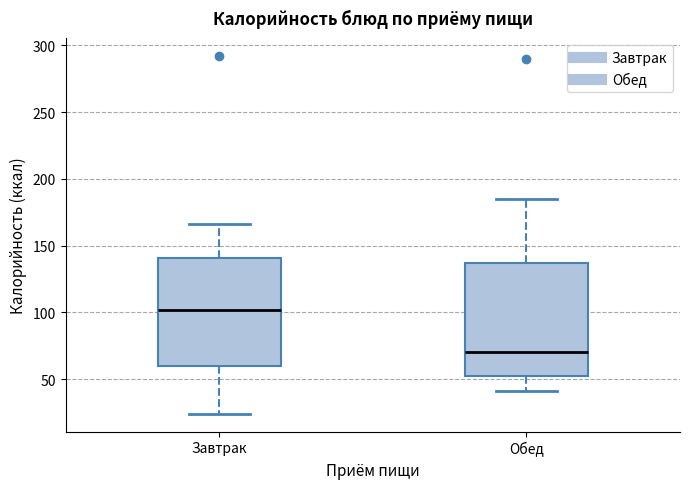

Reading left to right, read every box against the y-axis: the position of its median line, the range the box covers, and the ends of its whiskers. The values are not printed on the chart, so give them approximately, as read against the axis.

Завтрак: median 100, box 60 to 140, whiskers 25 to 165
Обед: median 70, box 50 to 135, whiskers 40 to 185